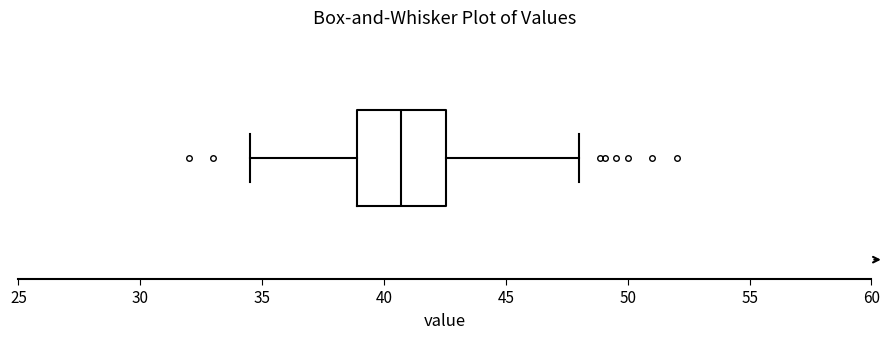

Where does the left whisker of the box end on the x-axis? The values are not printed on the chart, so give them approximately, as read against the axis.

34.5